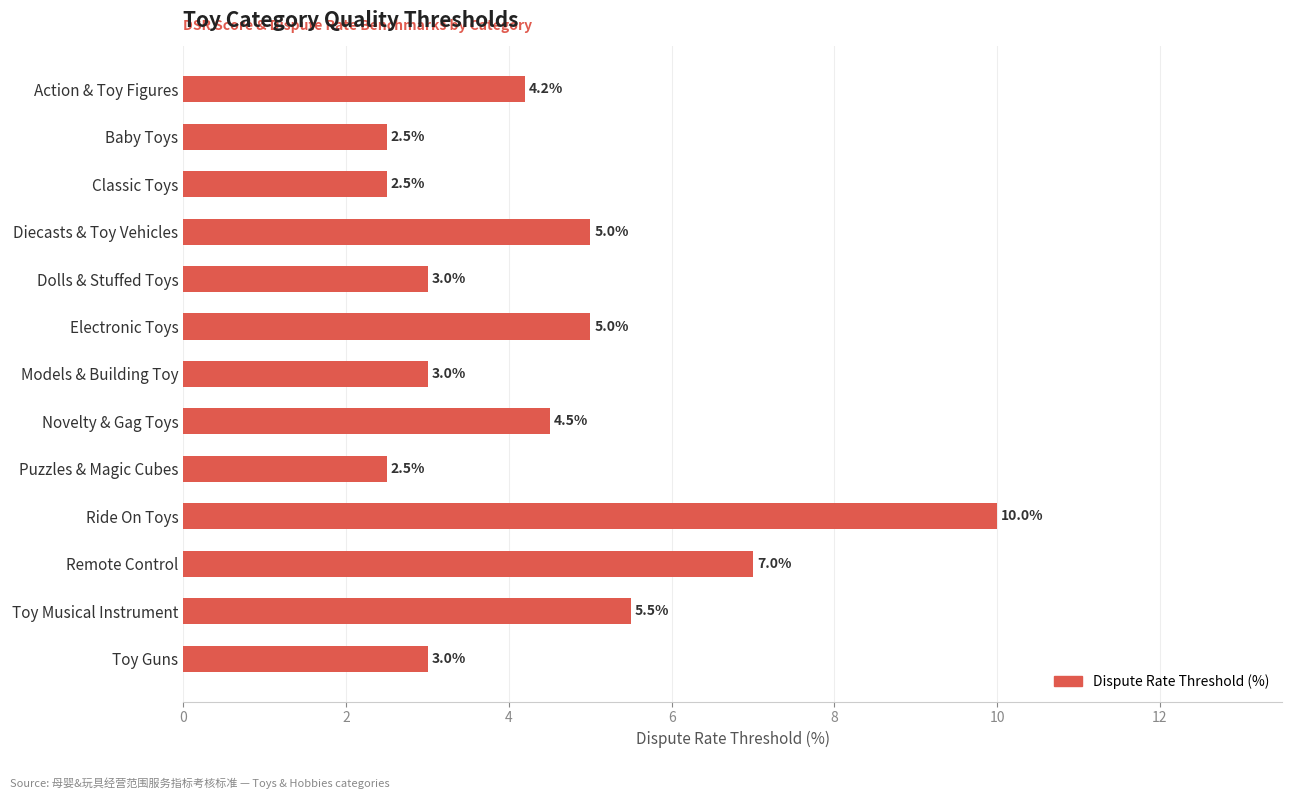

Approximately how many times larger is the value at Dolls & Stuffed Toys compared to Toy Guns?

1.0